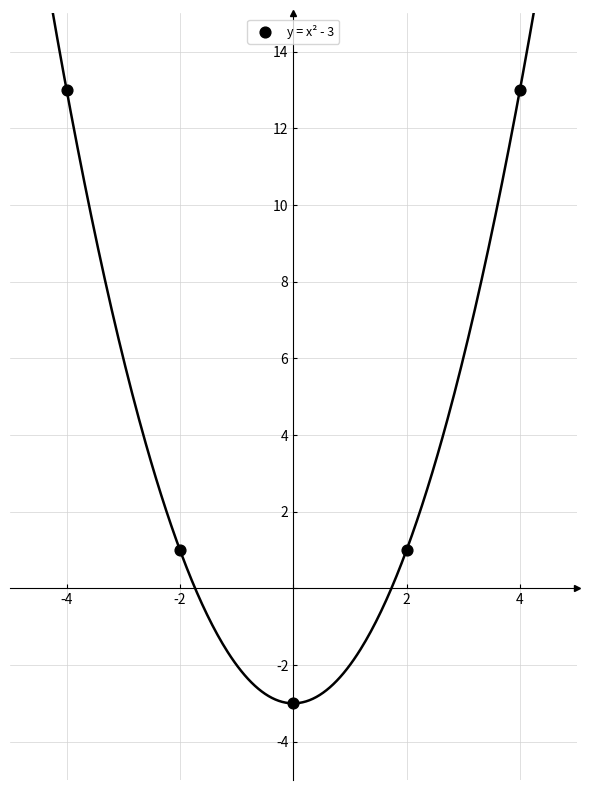

What is the average Y value?

5